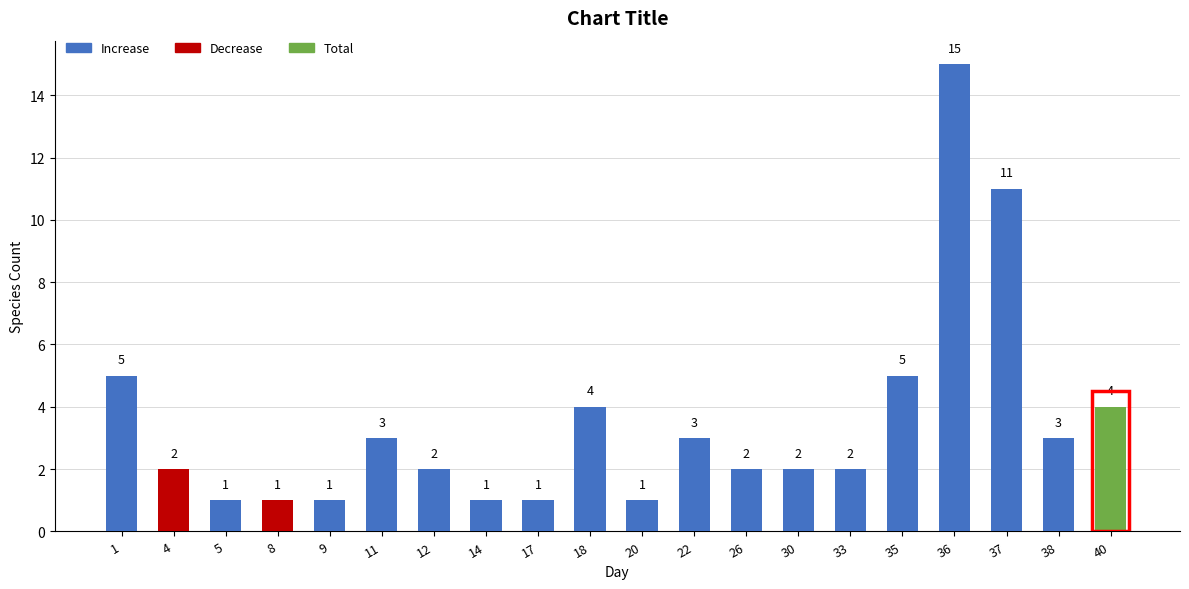

How many series are shown in this chart?

1